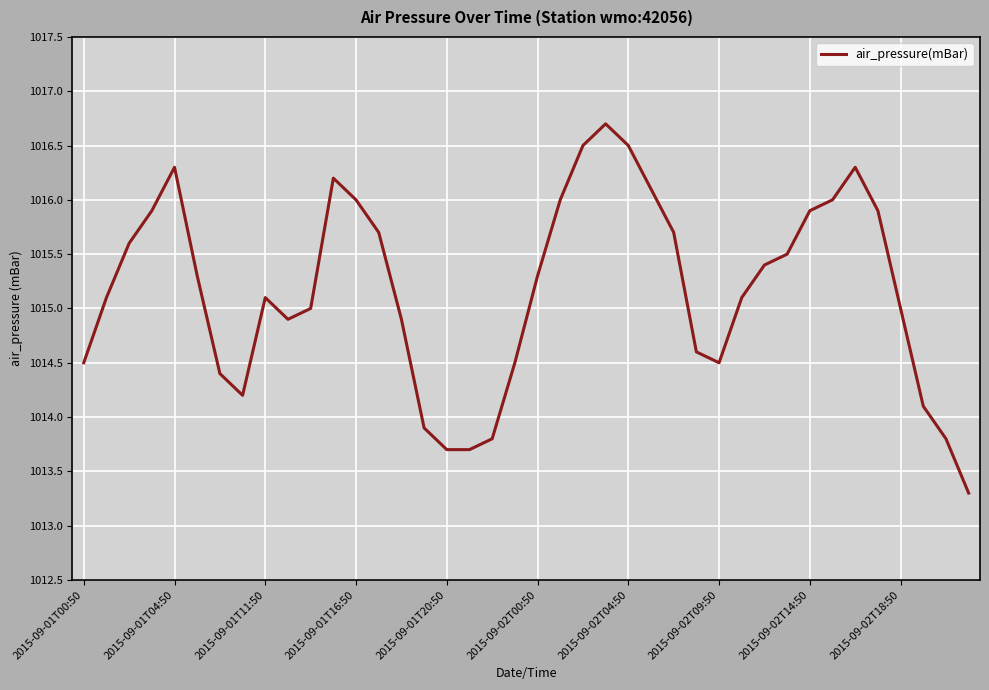

What is the maximum value shown in the chart?

1016.7